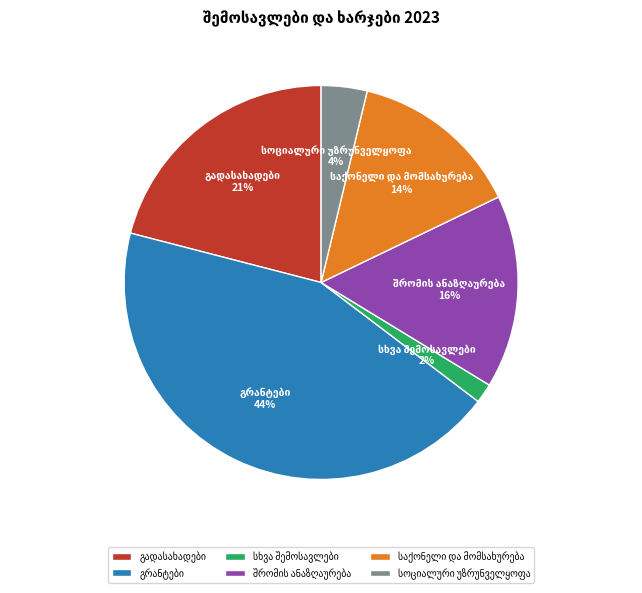

To the nearest percent, what is the difference between the largest and smallest slice percentages?

42%